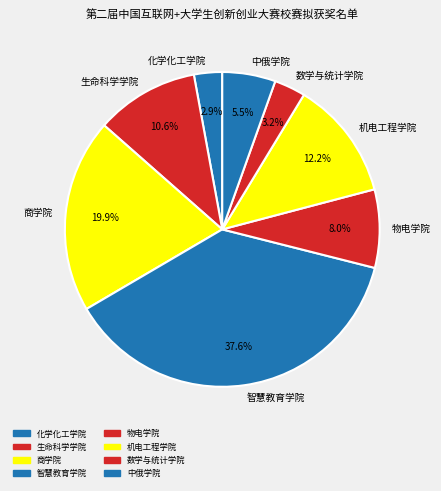

Which slice is the largest?

智慧教育学院